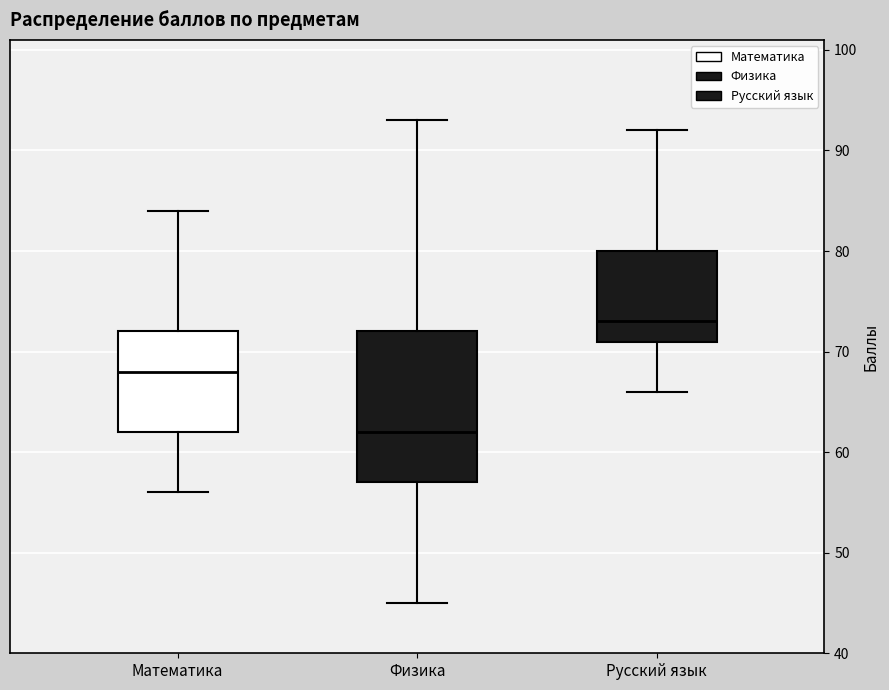

Which box's median line is the highest?

Русский язык